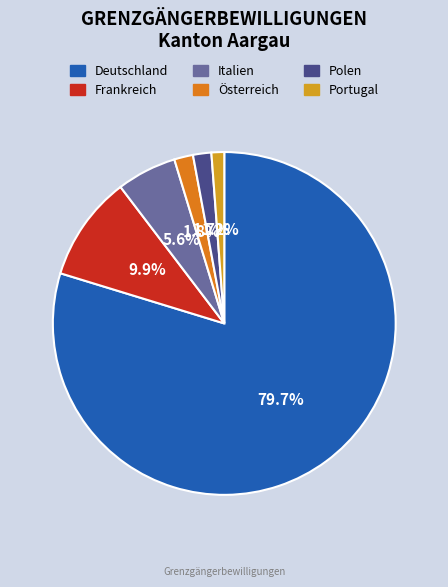

To the nearest percent, what portion does Polen represent?

2%